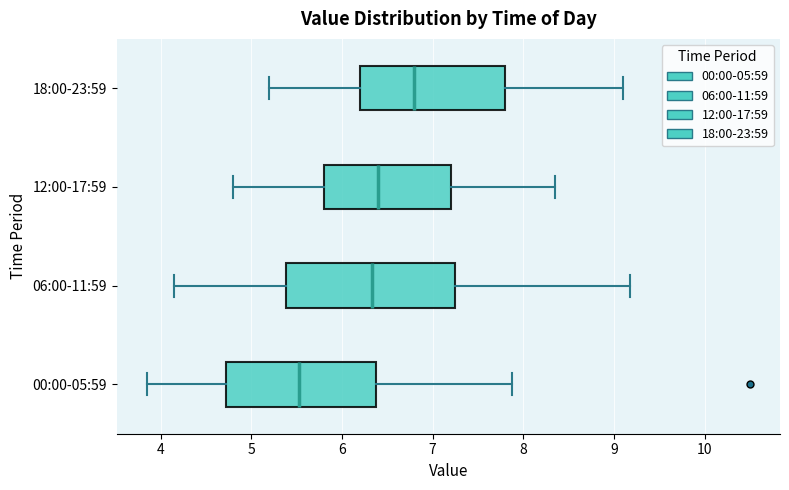

Which box has the furthest to the right median line?

18:00-23:59